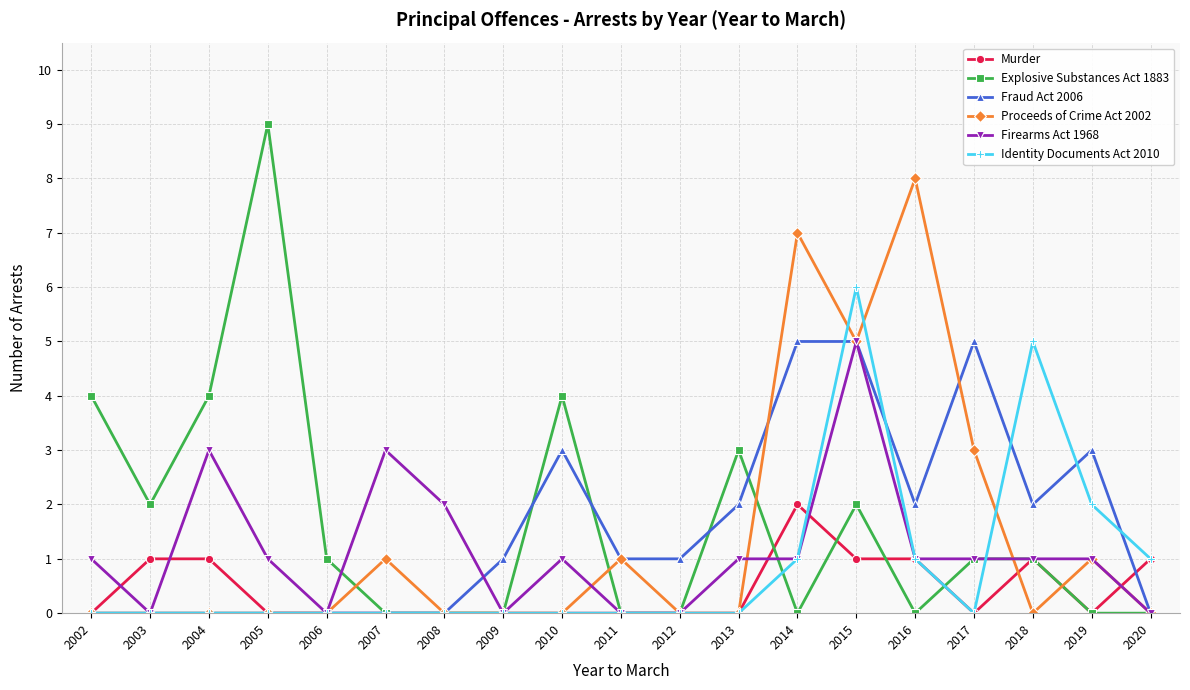

Which series changed the most between 2003 and 2004?

Firearms Act 1968